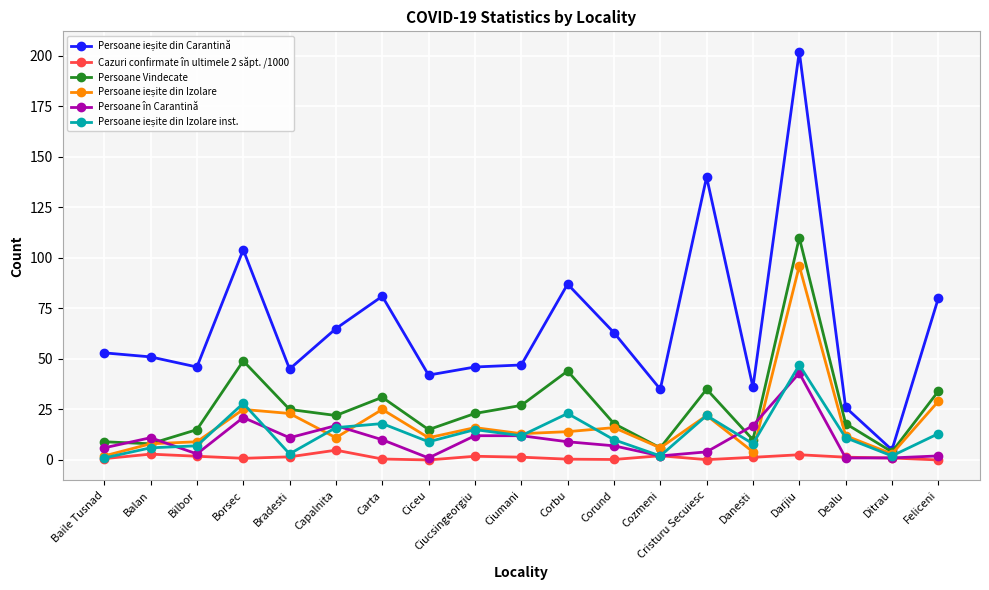

True or false: Cazuri confirmate în ultimele 2 săpt. /1000 has more than 1 interior local peaks.

True